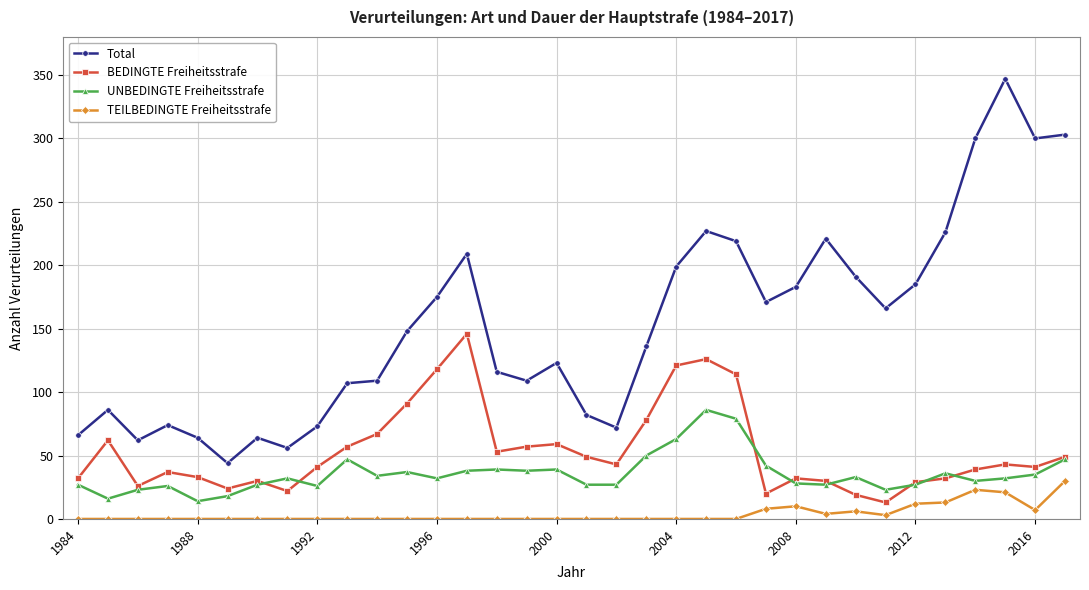

True or false: Total and BEDINGTE Freiheitsstrafe intersect in this chart.

False